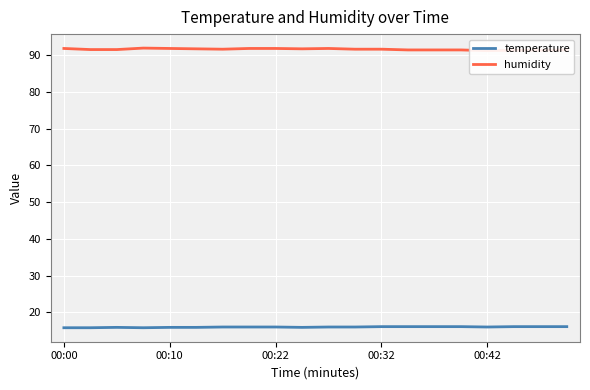

True or false: humidity and temperature intersect in this chart.

False